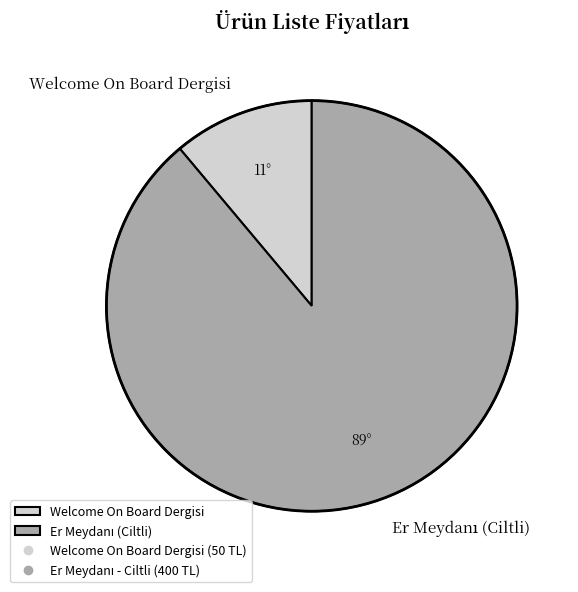

Is it true that Welcome On Board Dergisi is 22% of the pie?

False